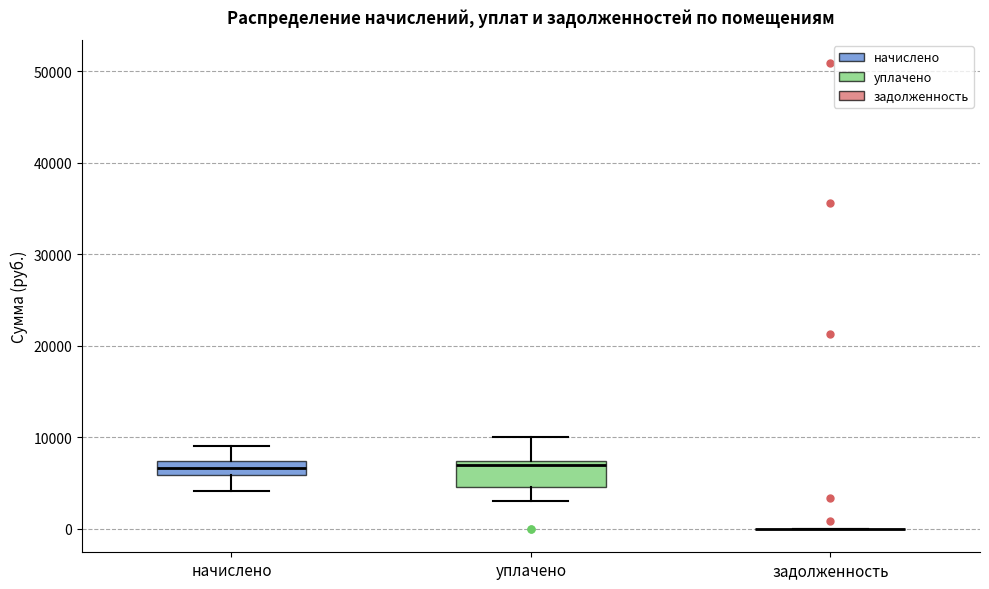

Comparing the boxes themselves (not the whiskers), which one is the tallest?

уплачено